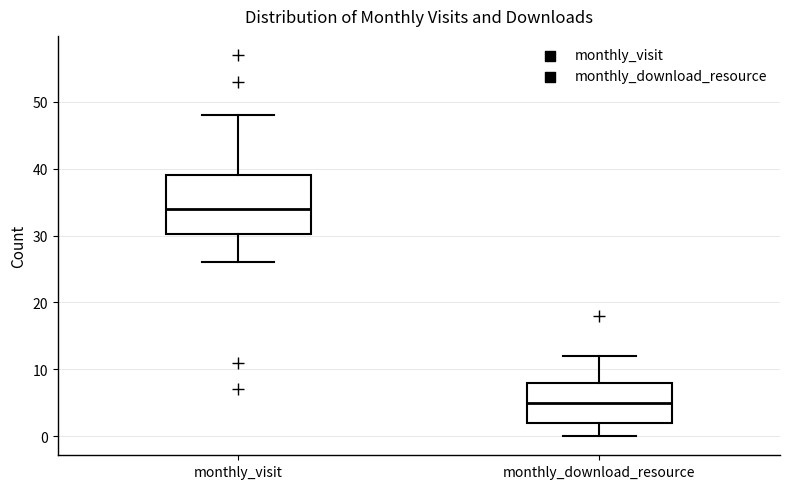

Reading left to right, transcribe this box plot: for each box, give where its median line is, the range the box spans, and where its two whiskers end, as read against the y-axis. The values are not printed on the chart, so give them approximately, as read against the axis.

monthly_visit: median 34, box 30 to 39, whiskers 26 to 48
monthly_download_resource: median 5, box 2 to 8, whiskers 0 to 12